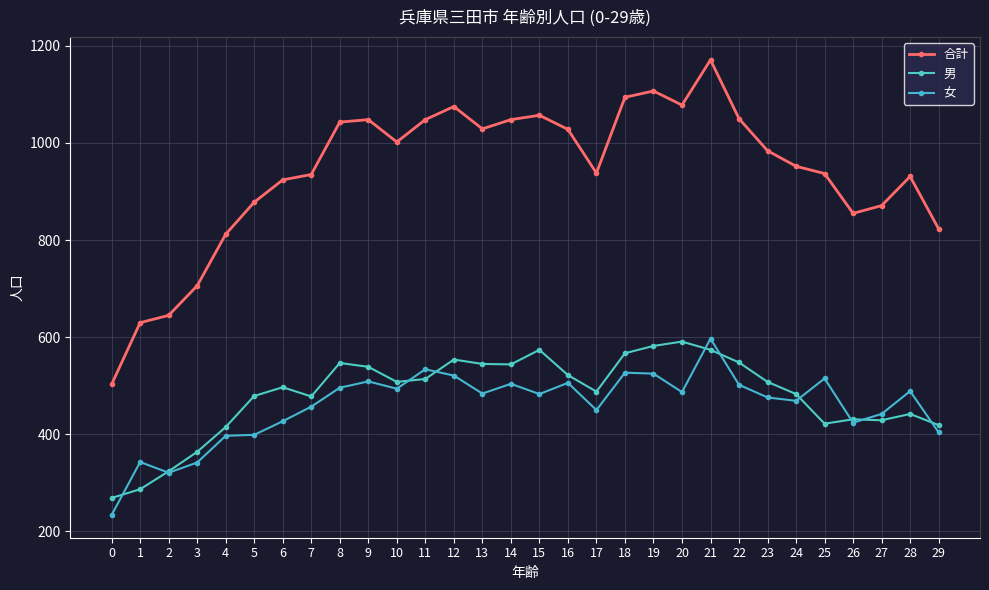

What are all the series names shown in the legend?

合計, 男, 女